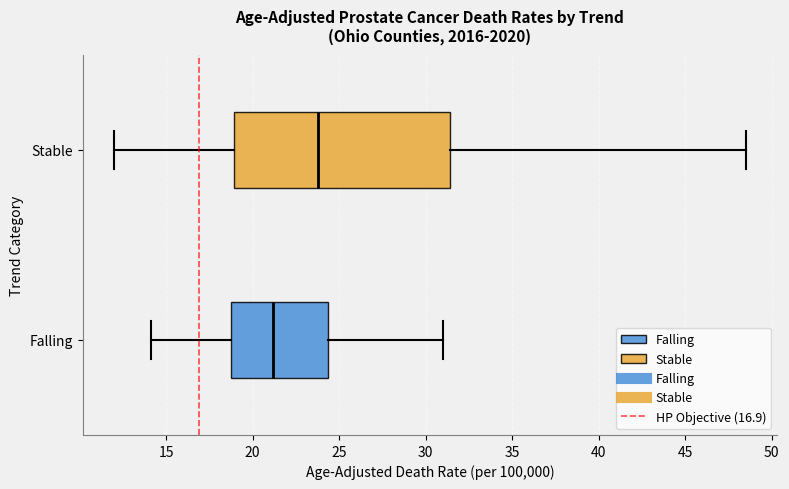

Which box's median line is the furthest to the right?

Stable